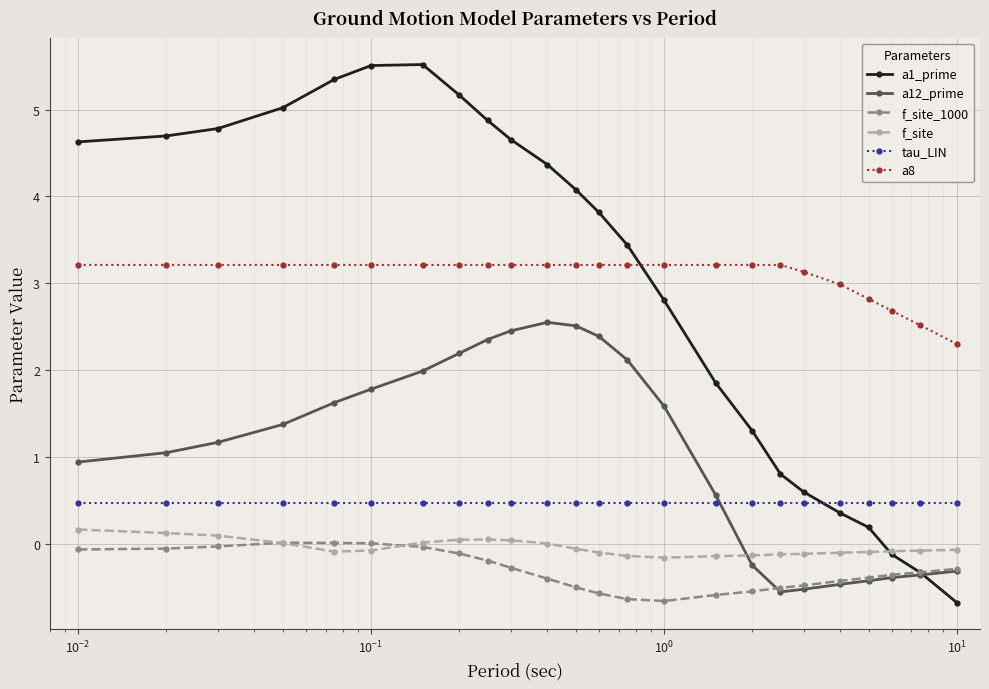

What are all the series names shown in the legend?

a1_prime, a12_prime, f_site_1000, f_site, tau_LIN, a8